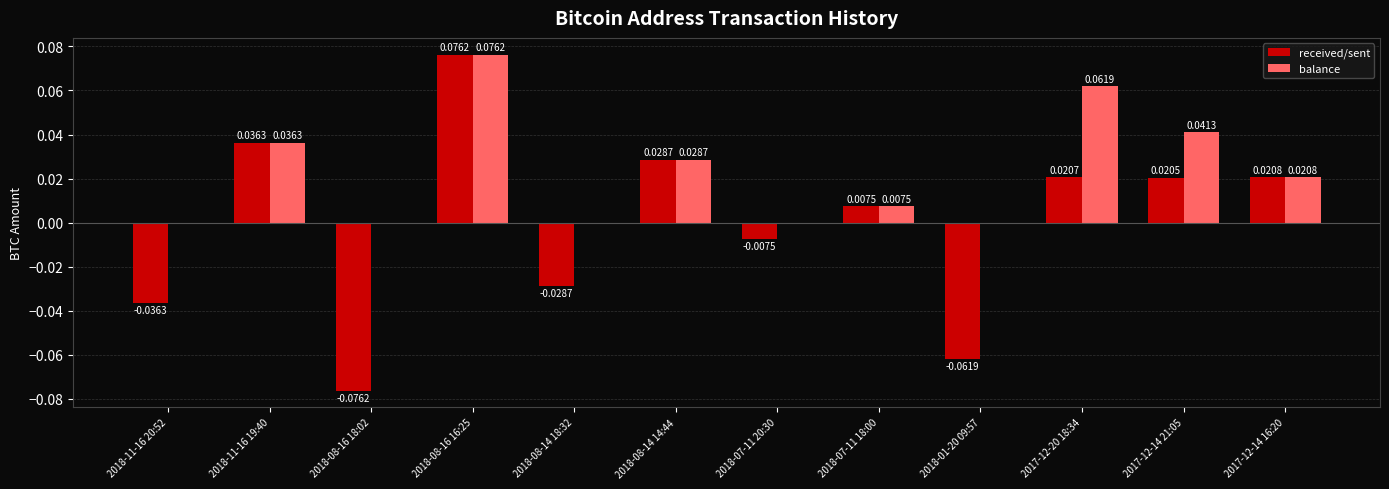

Which series changed the most between 2018-08-14 14:44 and 2018-07-11 20:30?

received/sent